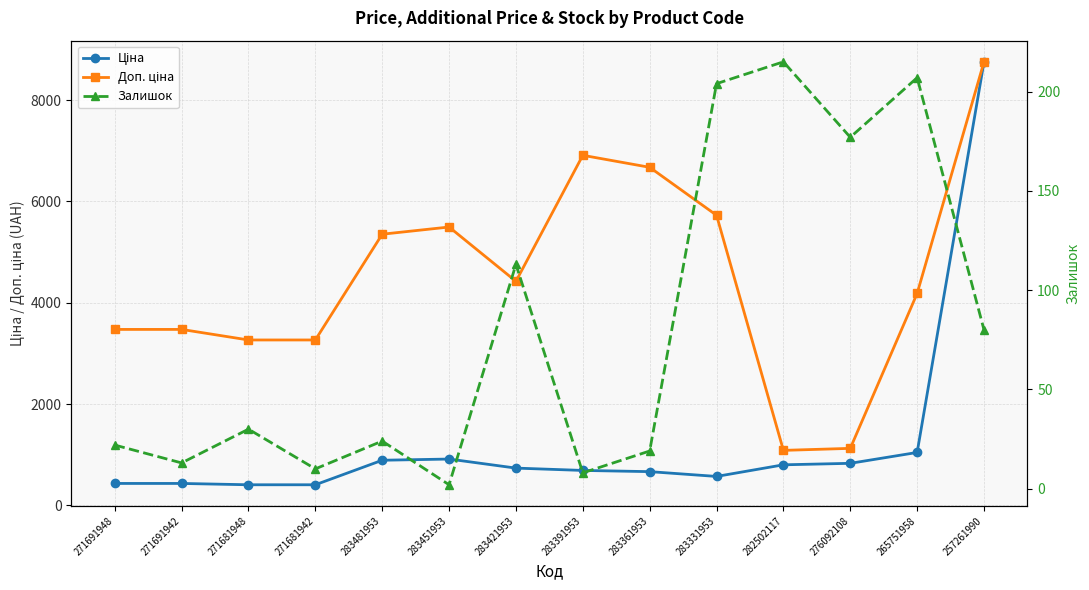

What is the sum of the Доп. ціна values at 271681948 and 271681942?

6531.7